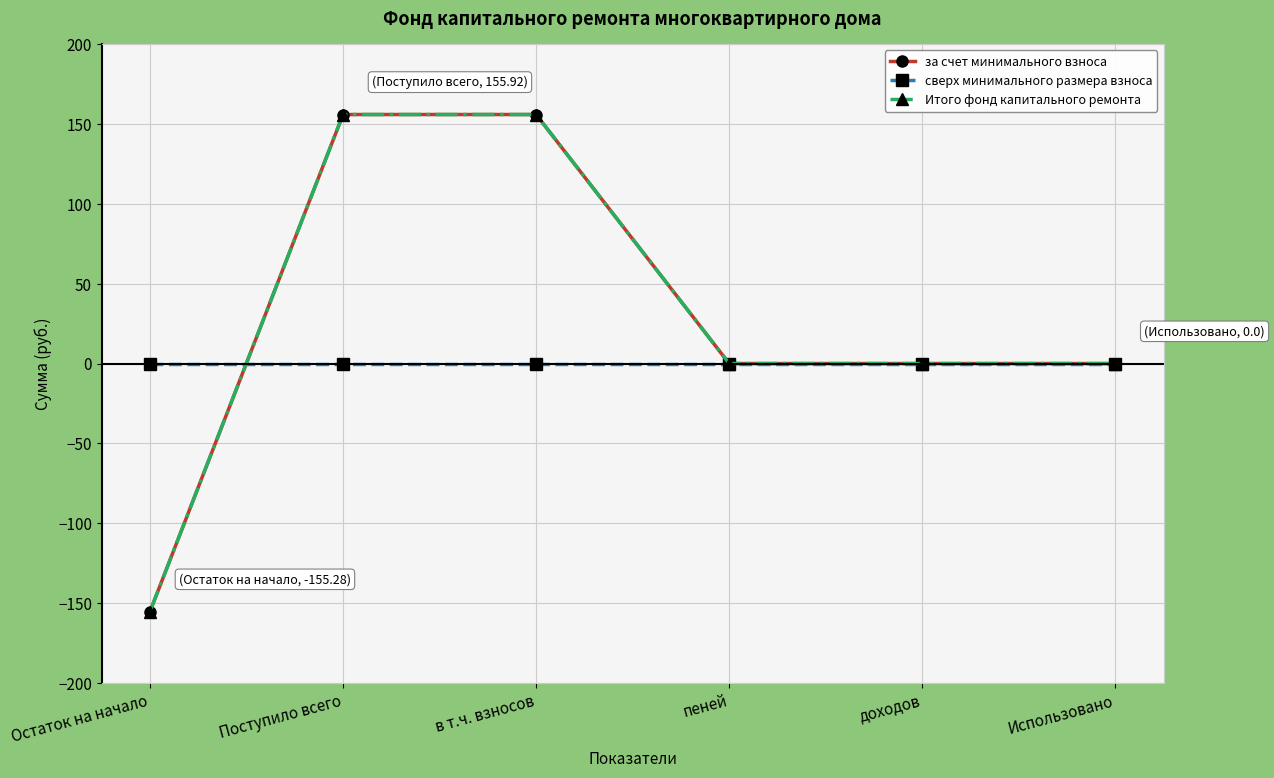

Does the chart have visible grid lines?

Yes